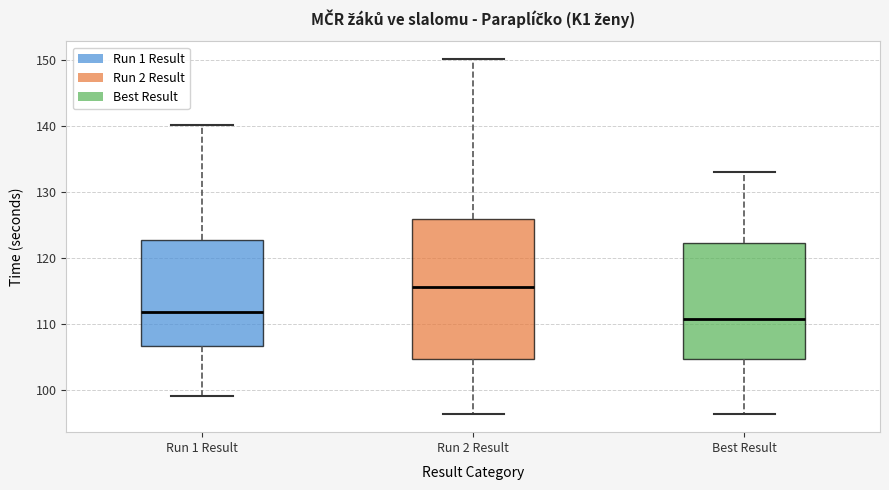

Where is the lower edge of the box for Run 2 Result on the y-axis? The values are not printed on the chart, so give them approximately, as read against the axis.

105